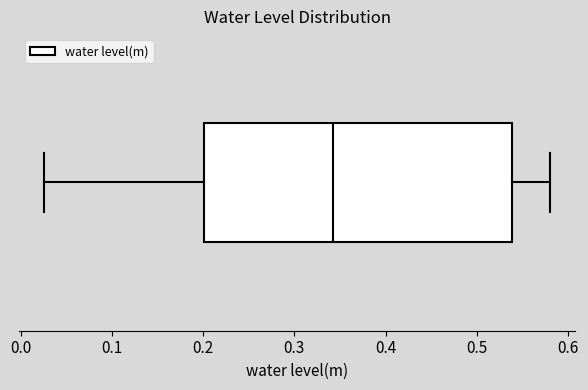

Read this box plot against the x-axis: the position of the median line, the range covered by the box, and the ends of both whiskers. The values are not printed on the chart, so give them approximately, as read against the axis.

median 0.34, box 0.20 to 0.54, whiskers 0.03 to 0.58